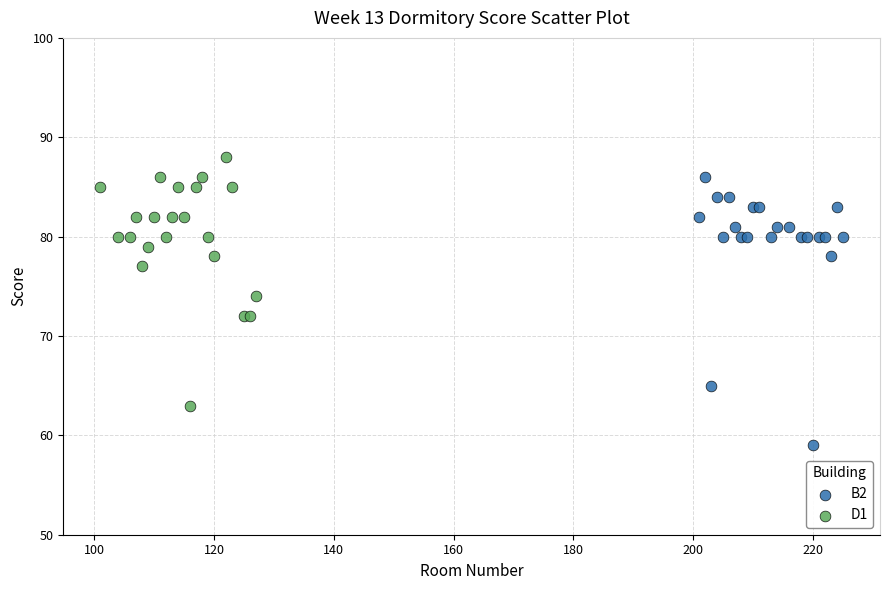

What are all the series names shown in the legend?

B2, D1